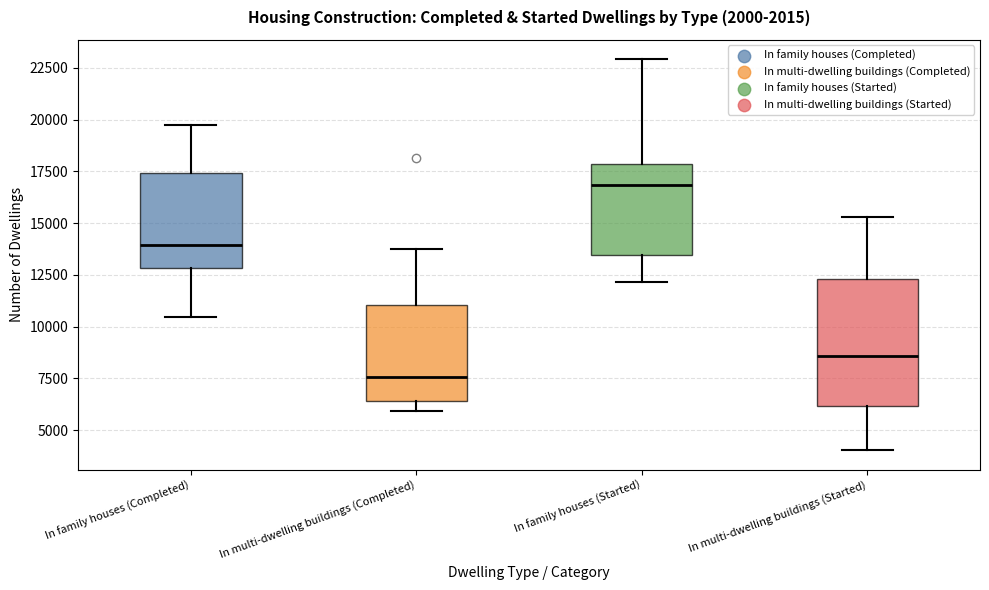

Where is the lower edge of the box for In multi-dwelling buildings (Completed) on the y-axis? The values are not printed on the chart, so give them approximately, as read against the axis.

6500